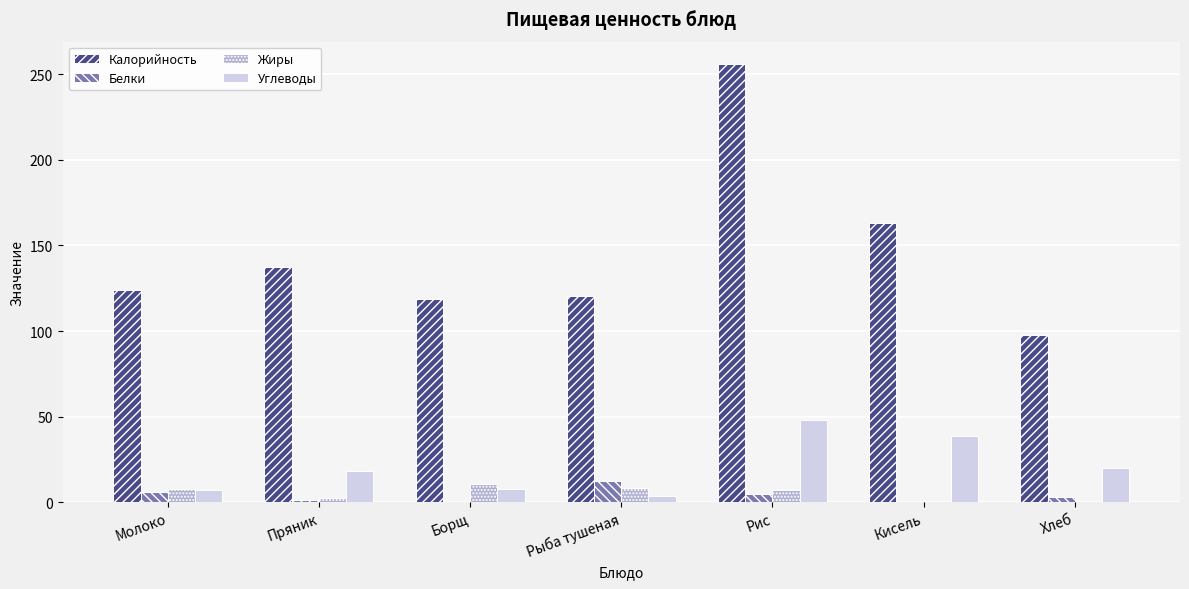

At which category is the sum across all series the highest?

Рис